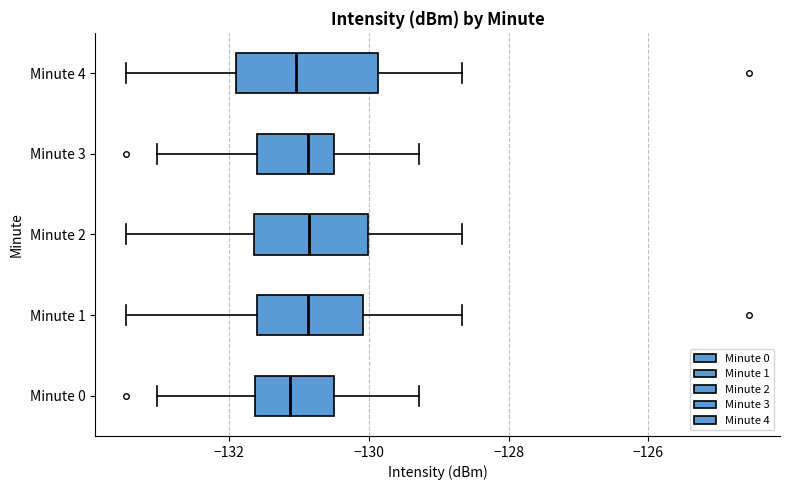

Comparing the boxes themselves (not the whiskers), which one is the widest?

Minute 4